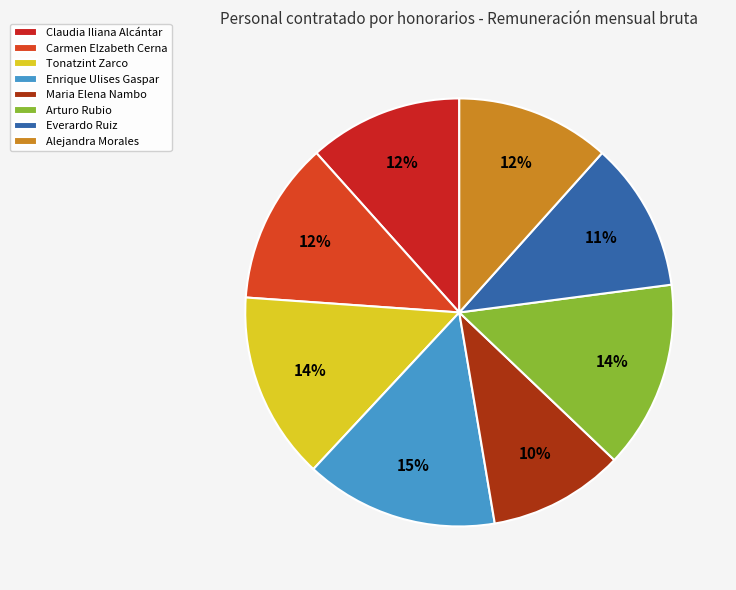

To the nearest percent, what portion does Claudia Iliana Alcántar represent?

12%